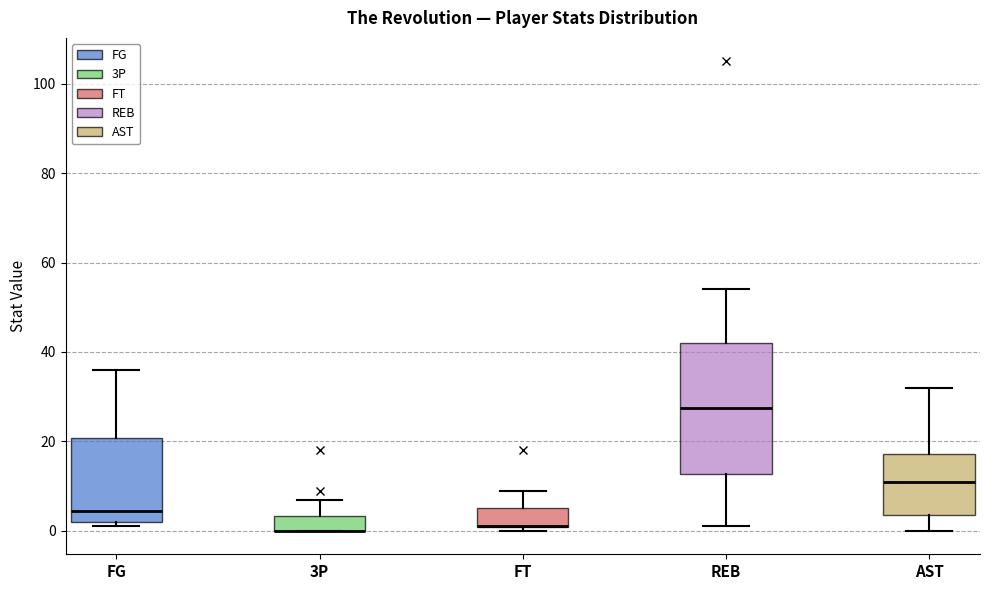

Comparing the boxes themselves (not the whiskers), which one is the tallest?

REB